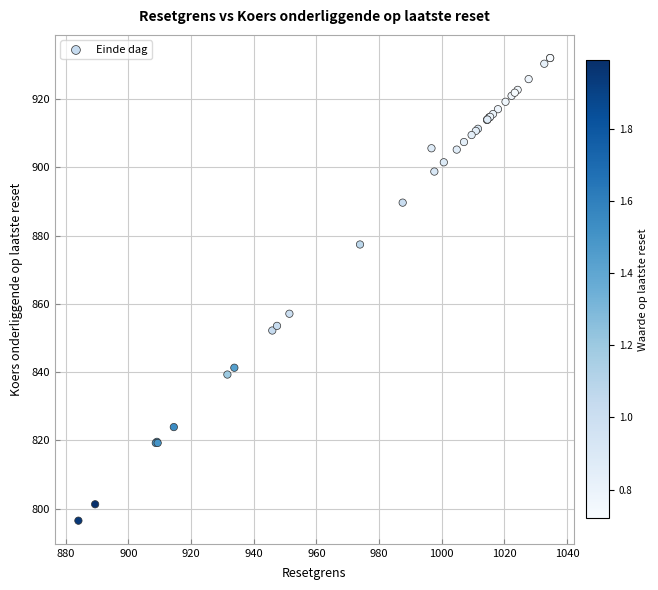

What Y value in the scatter plot is closest to 864?

857.1